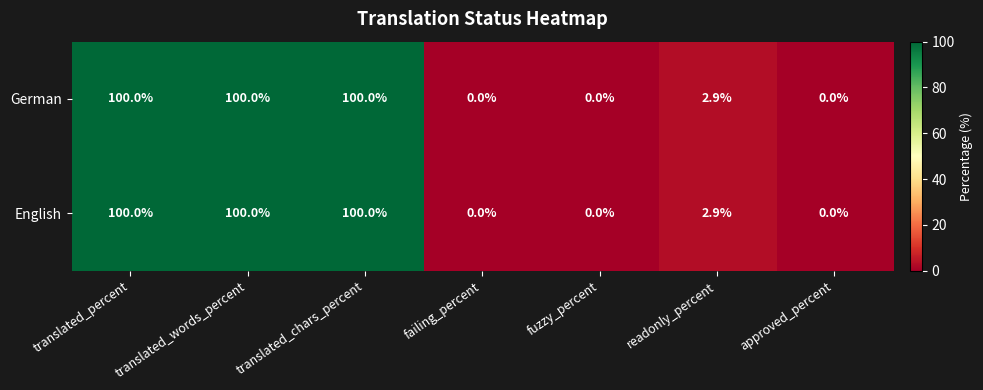

At how many categories does at least one series exceed 53?

3